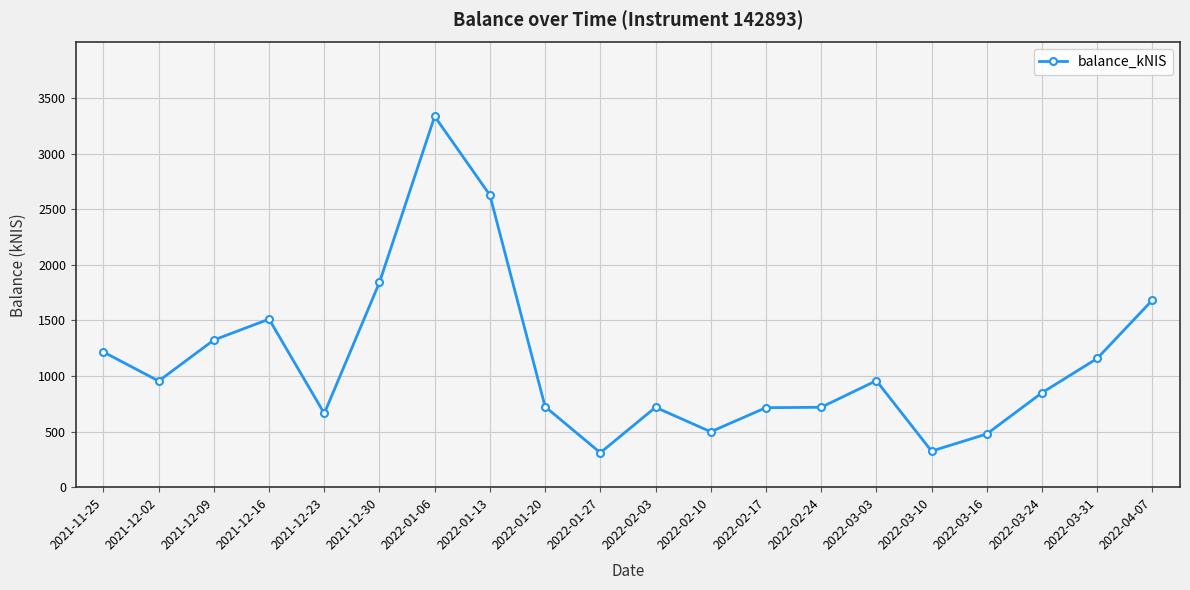

The value at 2022-02-24 is 718.9. True or false?

True